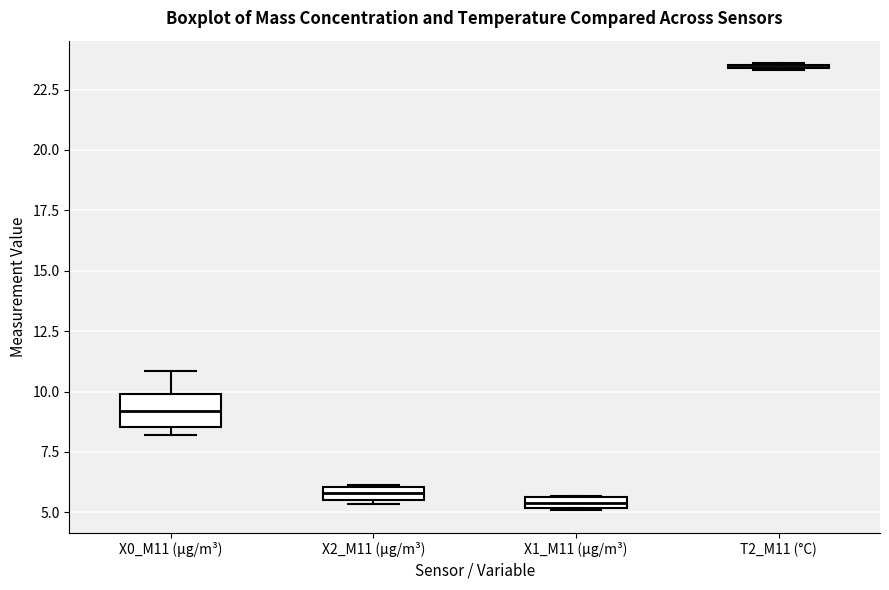

Where does the median line of the box for X0_M11 (μg/m³) sit on the y-axis? The values are not printed on the chart, so give them approximately, as read against the axis.

9.0